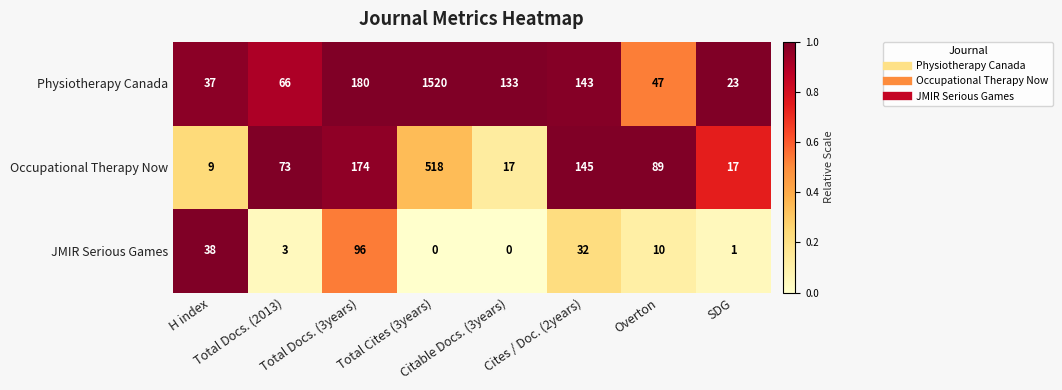

At SDG, list the series in order from largest to smallest.

Physiotherapy Canada, Occupational Therapy Now, JMIR Serious Games